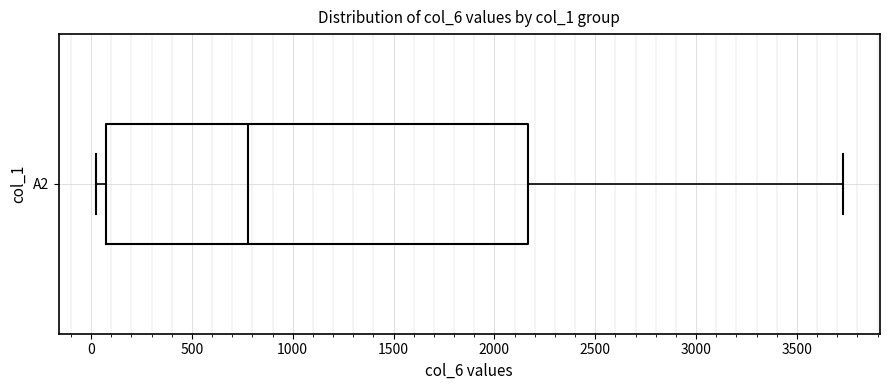

Read this box plot against the x-axis: the position of the median line, the range covered by the box, and the ends of both whiskers. The values are not printed on the chart, so give them approximately, as read against the axis.

median 800, box 100 to 2150, whiskers 0 to 3750